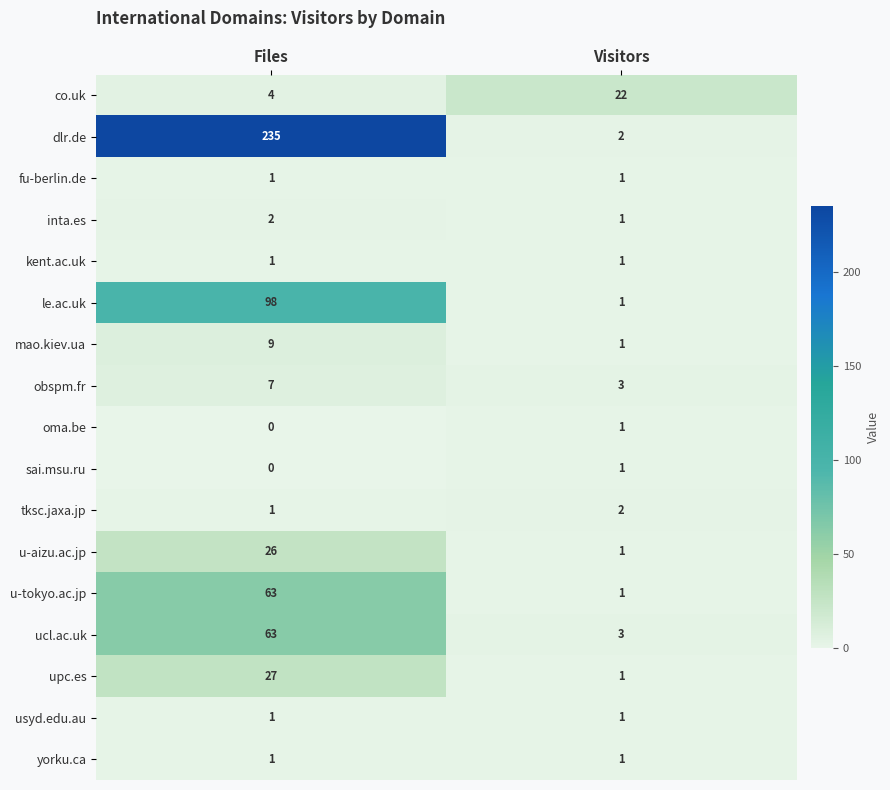

How many categories are shown in the chart?

2